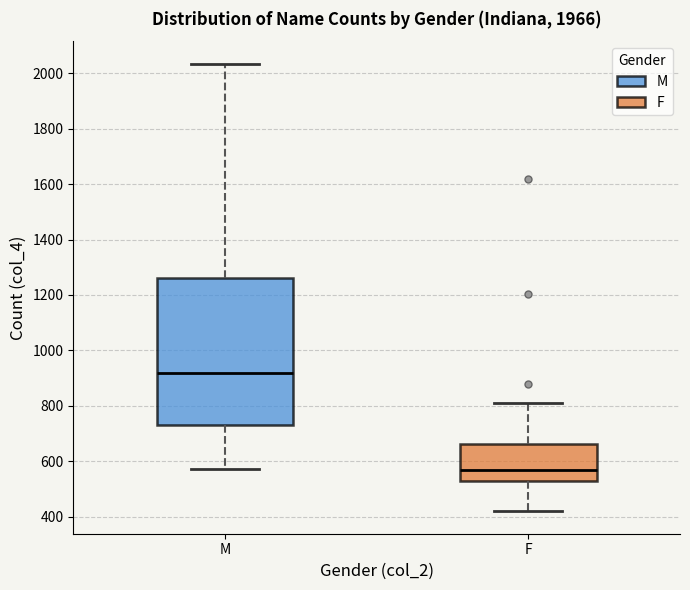

Where does the median line of the box for M sit on the y-axis? The values are not printed on the chart, so give them approximately, as read against the axis.

920